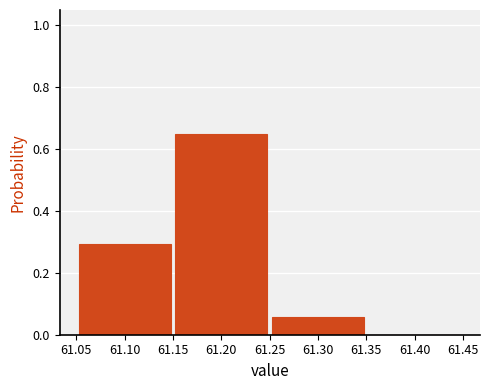

What is the height of the bar covering 61.15 to 61.25 on the x-axis? The values are not printed on the chart, so give them approximately, as read against the axis.

0.66